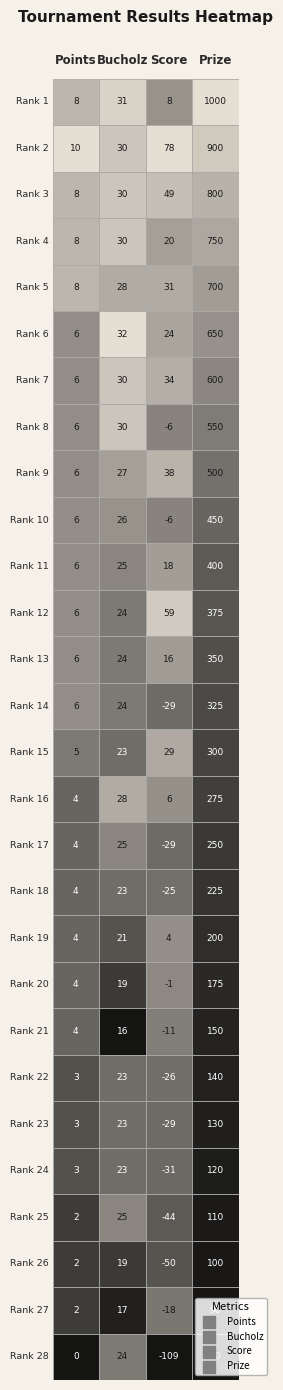

How many data points in Score are less than 4?

14